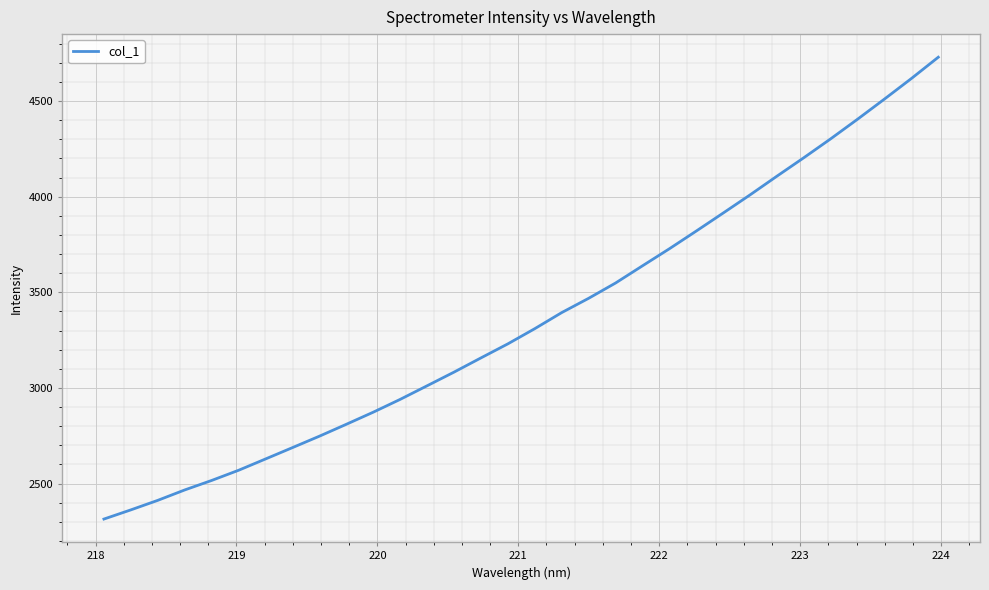

What is the sum of all values?

107524.1